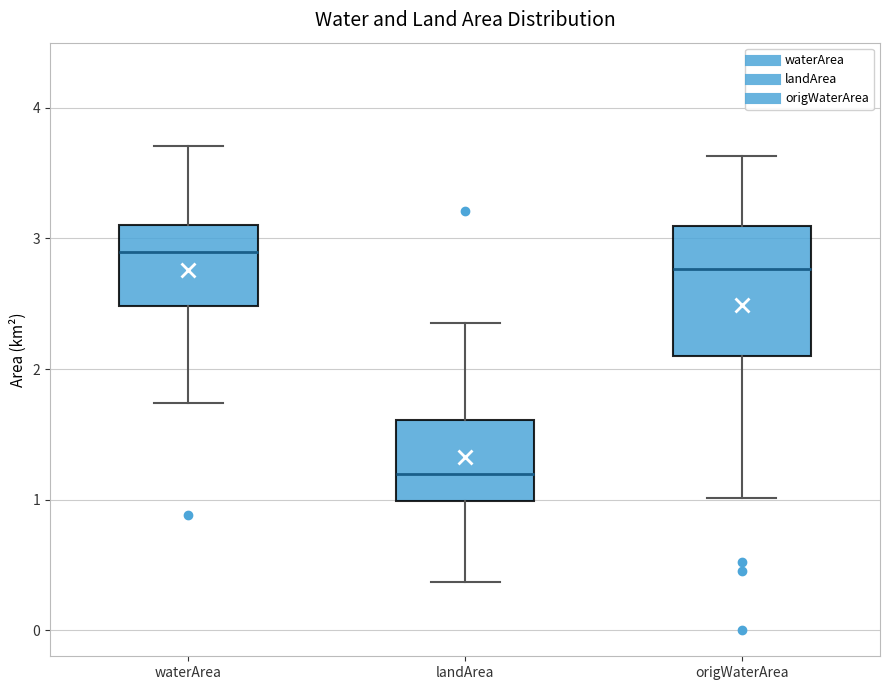

Reading left to right, transcribe this box plot: for each box, give where its median line is, the range the box spans, and where its two whiskers end, as read against the y-axis. The values are not printed on the chart, so give them approximately, as read against the axis.

waterArea: median 2.9, box 2.5 to 3.1, whiskers 1.7 to 3.7
landArea: median 1.2, box 1.0 to 1.6, whiskers 0.4 to 2.4
origWaterArea: median 2.8, box 2.1 to 3.1, whiskers 1.0 to 3.6